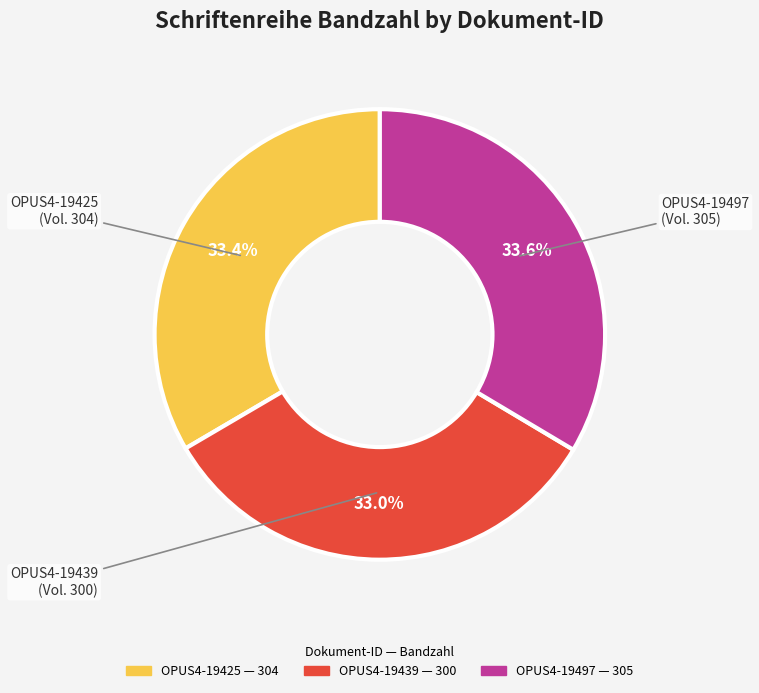

What percentage is the OPUS4-19497 slice, to the nearest percent?

34%